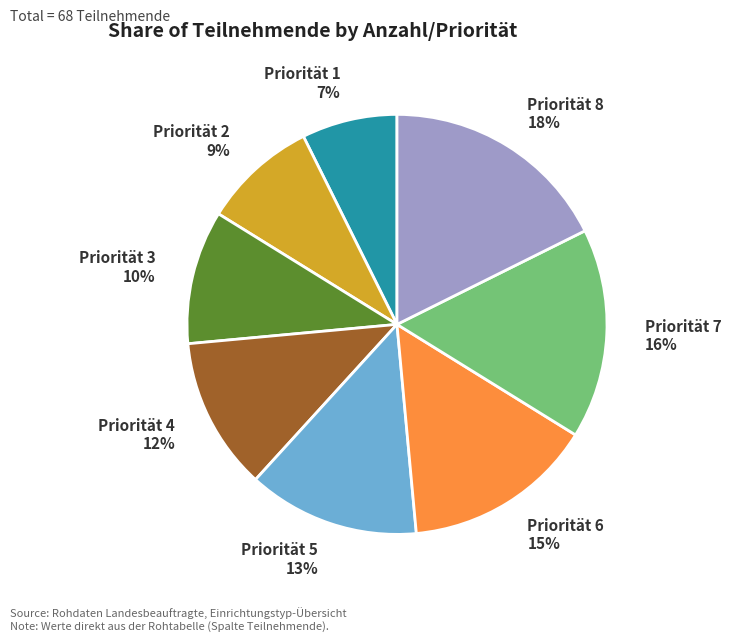

Rank the categories by value from highest to lowest.

Priorität 8, Priorität 7, Priorität 6, Priorität 5, Priorität 4, Priorität 3, Priorität 2, Priorität 1